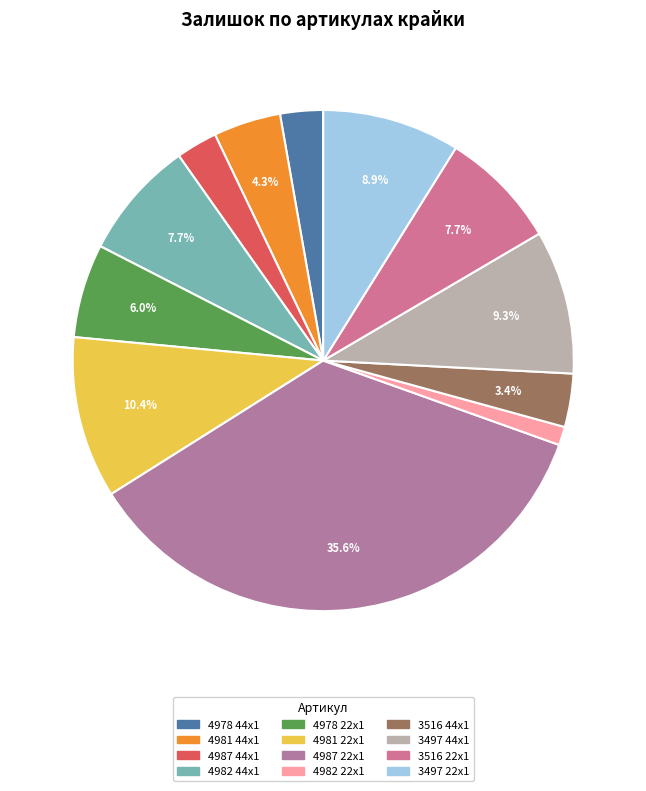

Rank the categories by value from lowest to highest.

4982 22x1, 4987 44x1, 4978 44x1, 3516 44x1, 4981 44x1, 4978 22x1, 3516 22x1, 4982 44x1, 3497 22x1, 3497 44x1, 4981 22x1, 4987 22x1